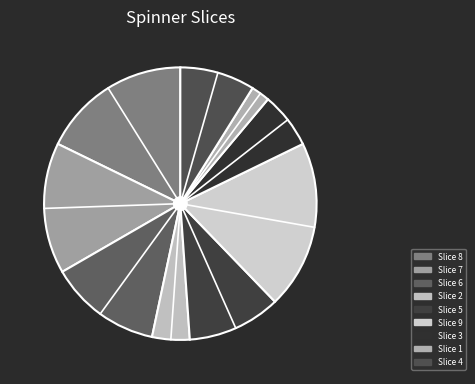

Which slice is the smallest?

Slice 1